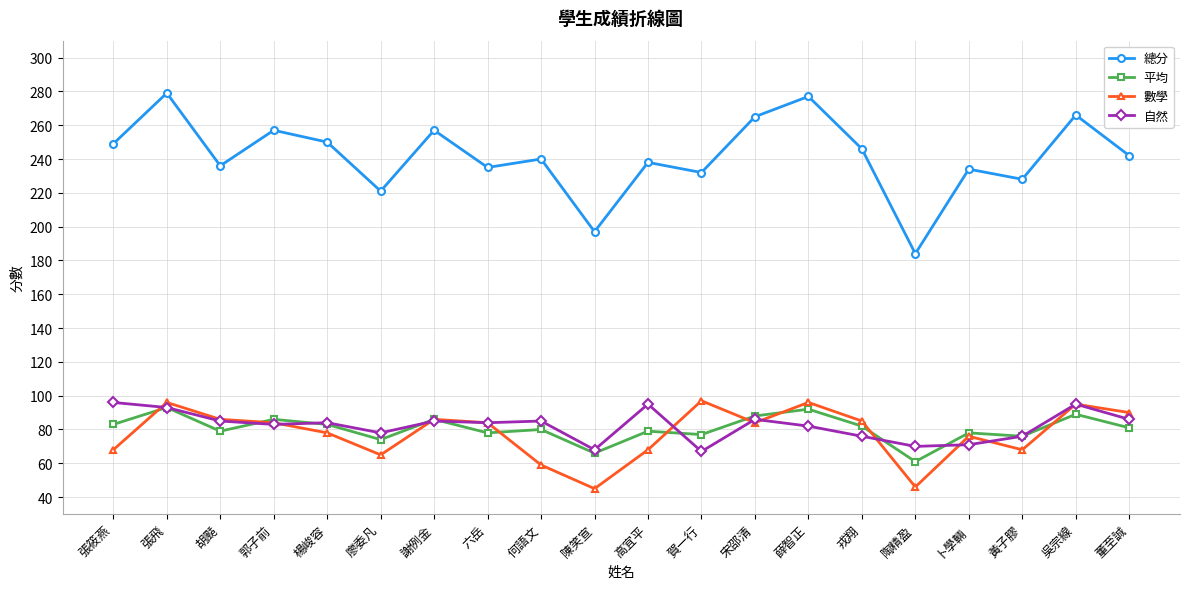

Between which two adjacent categories do 數學 and 自然 first intersect?

張筱燕 and 張飛